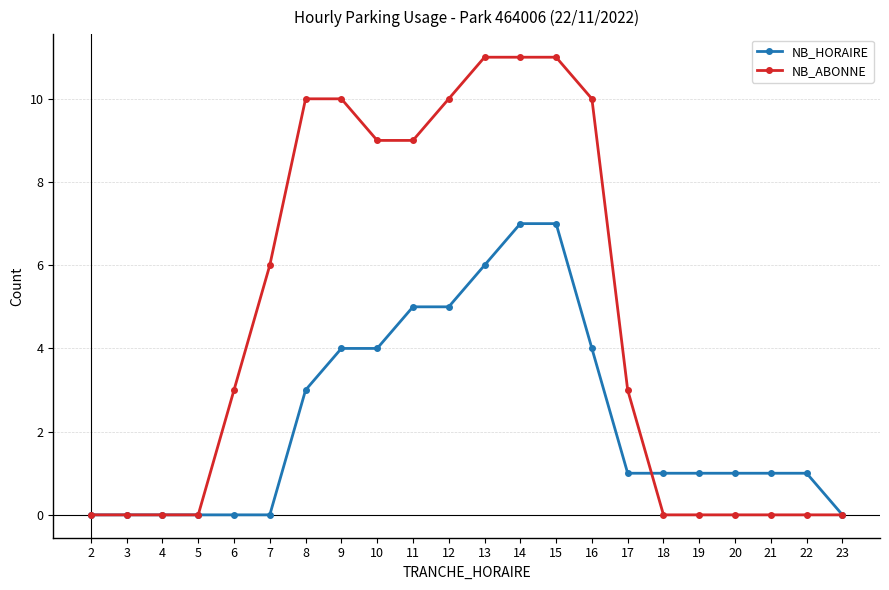

How many categories are shown in the chart?

22